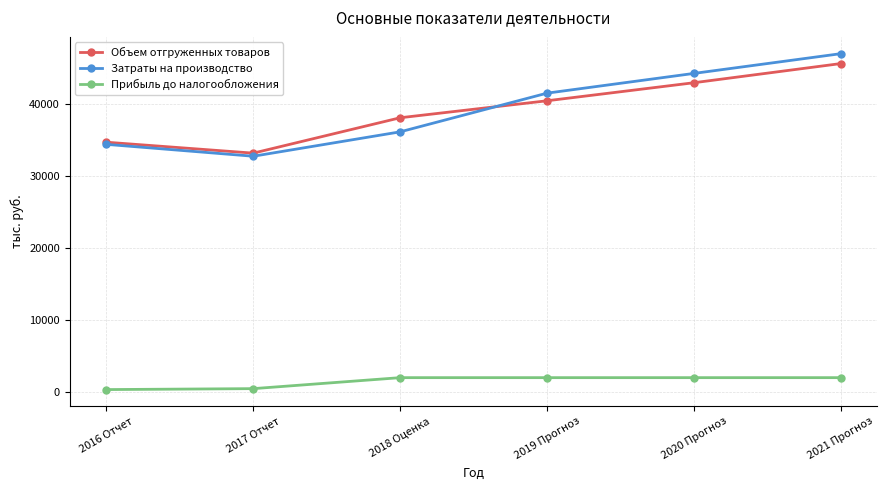

Is the value of Затраты на производство at 2017 Отчет greater than the value of Объем отгруженных товаров at 2019 Прогноз?

No